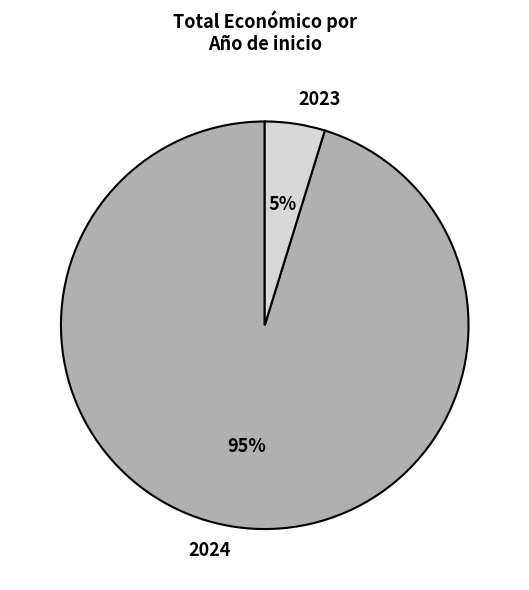

Combined, do 2024 and 2023 account for over 50%?

Yes